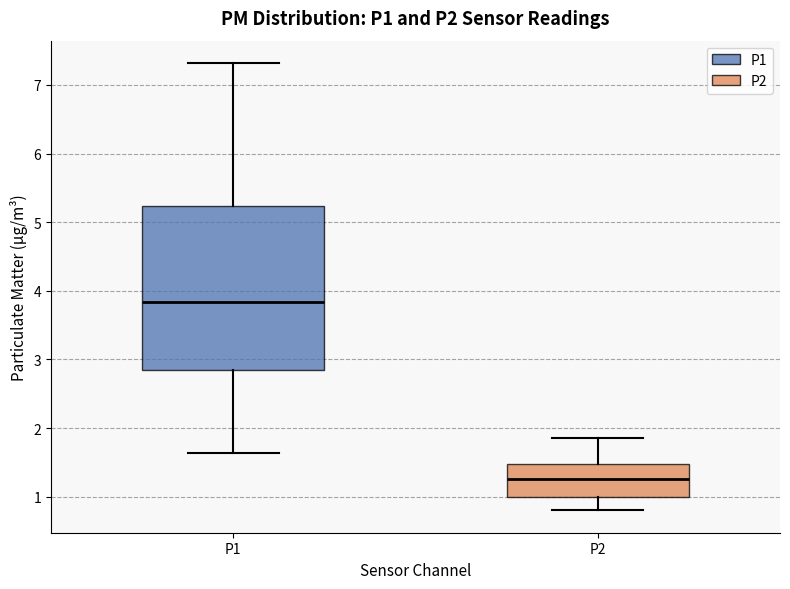

Which box is the tallest, from its lower edge to its upper edge?

P1